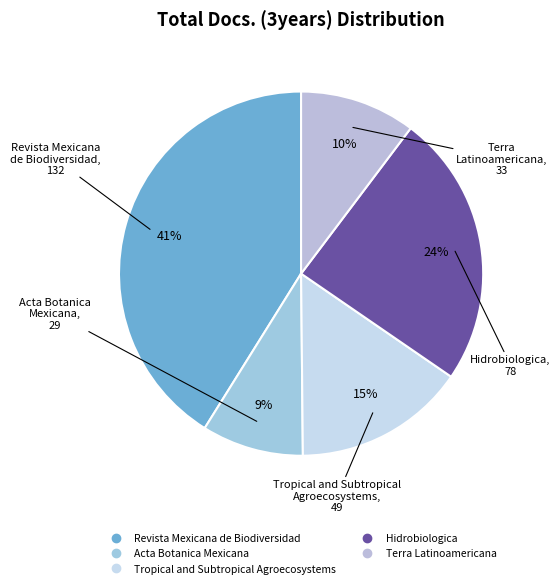

What is the largest slice in the pie chart?

Revista Mexicana de Biodiversidad